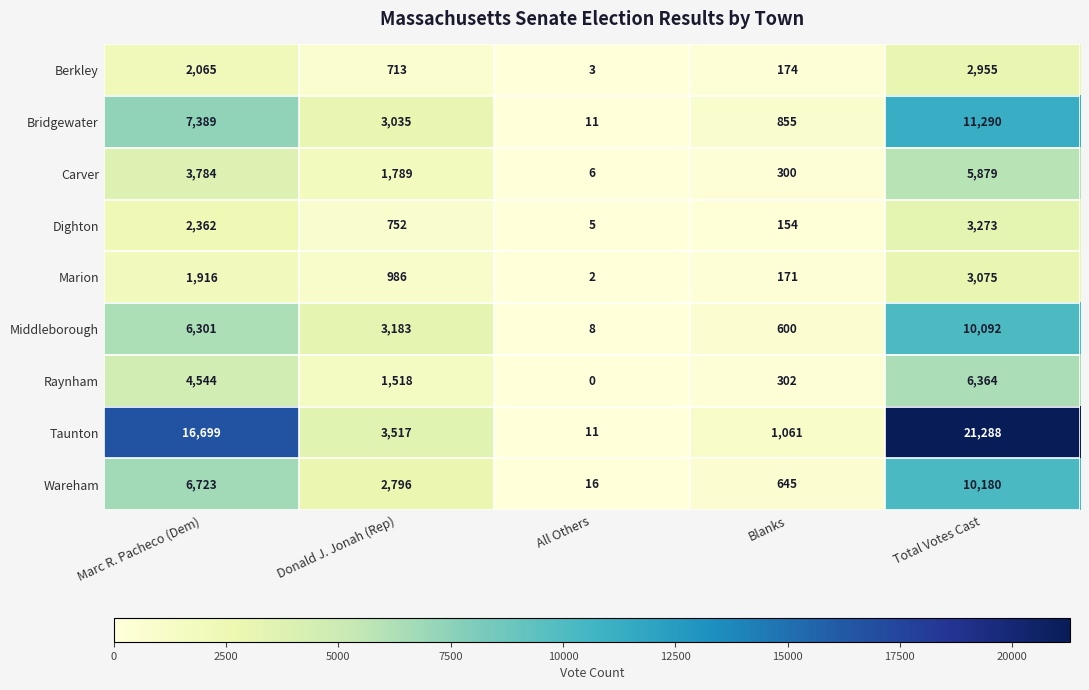

At which category is the sum across all series the highest?

Total Votes Cast